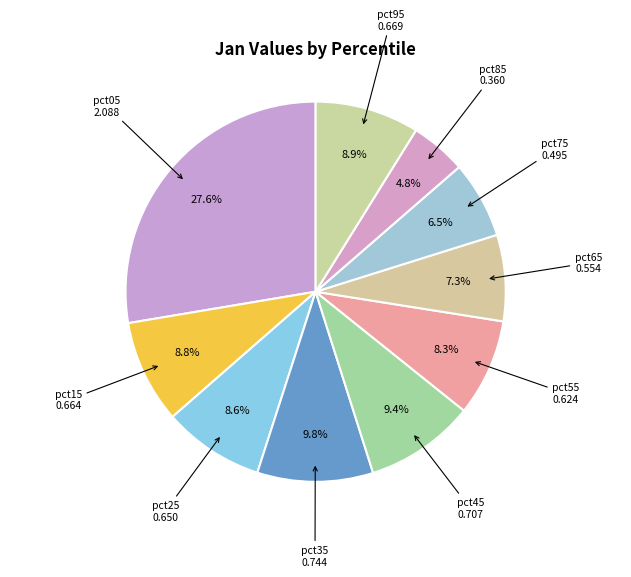

Is the sum of pct05 and pct35 greater than half?

No